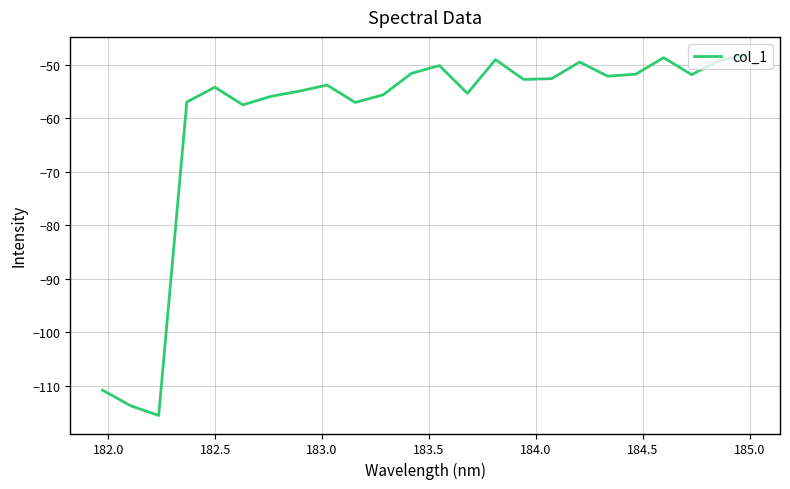

Count the number of data series in this chart.

1